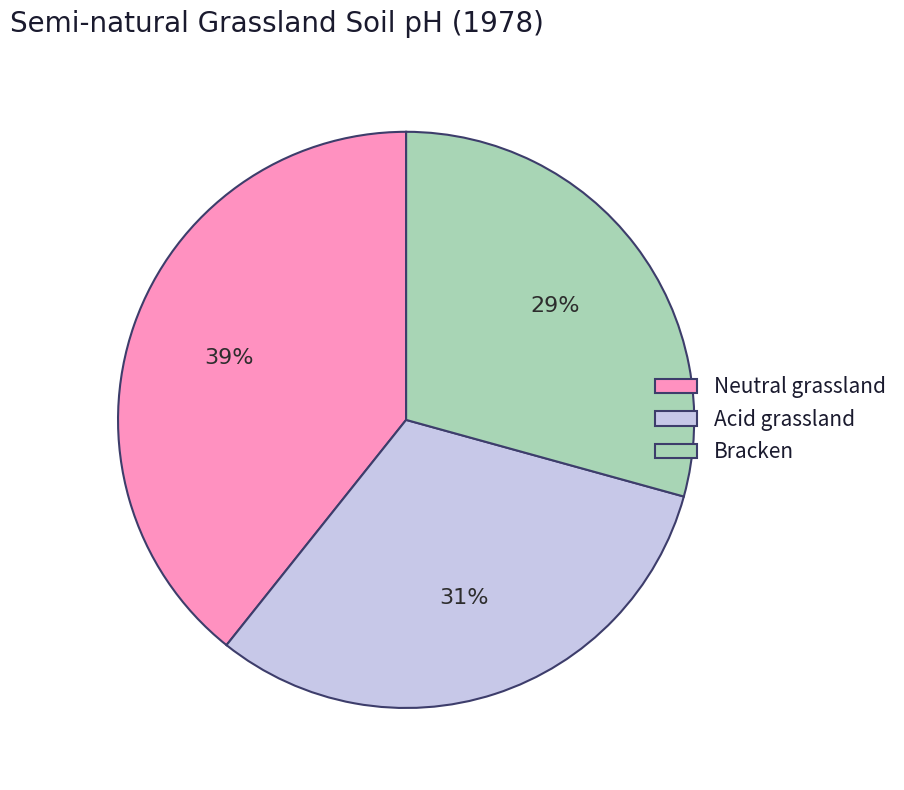

Does Bracken represent more than half of the total?

No